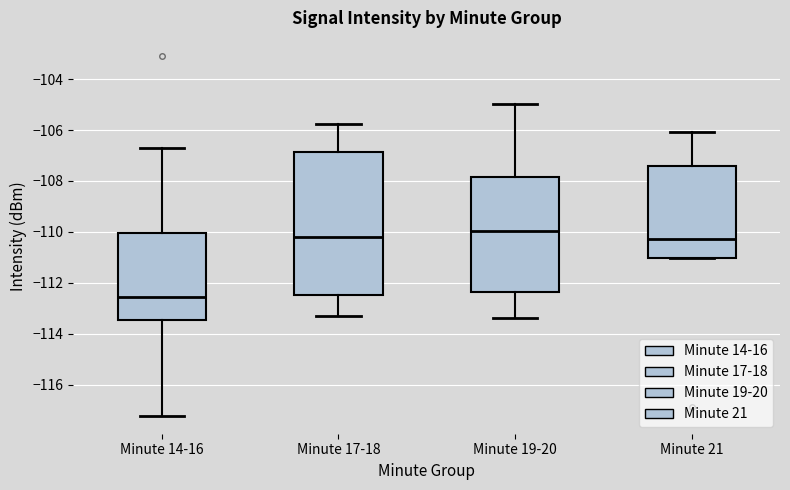

Which box has the lowest median line?

Minute 14-16